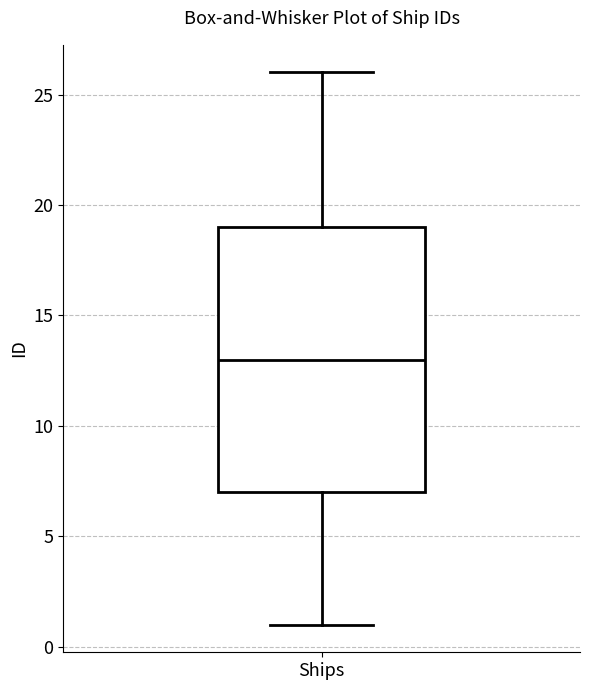

Transcribe this box plot: give where the median line is, the range the box spans, and where the two whiskers end, as read against the y-axis. The values are not printed on the chart, so give them approximately, as read against the axis.

median 13, box 7 to 19, whiskers 1 to 26